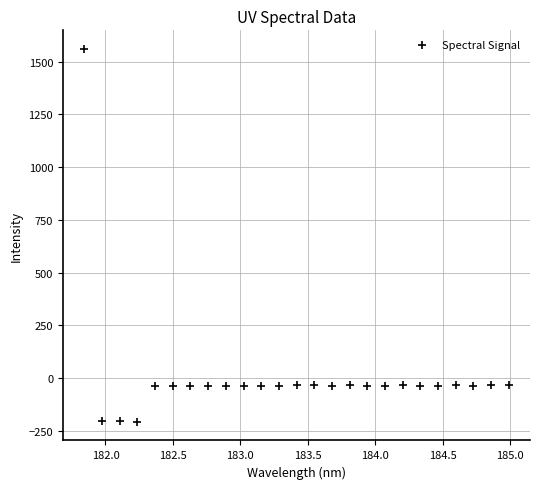

What is the range of X values (max minus min)?

3.1